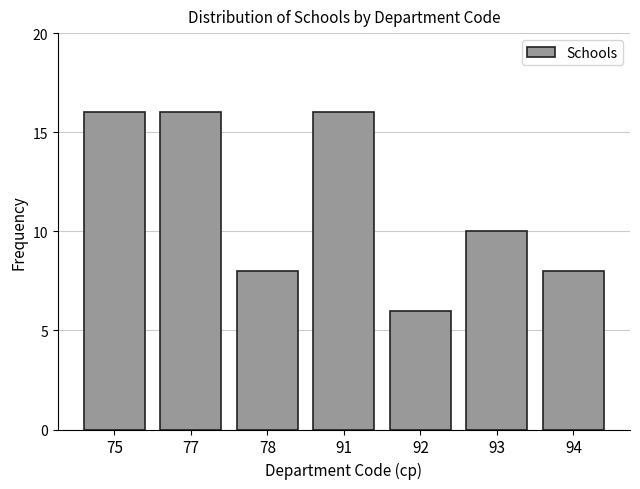

Reading left to right, list all the values displayed in this chart.

75=16	77=16	78=8	91=16	92=6	93=10	94=8